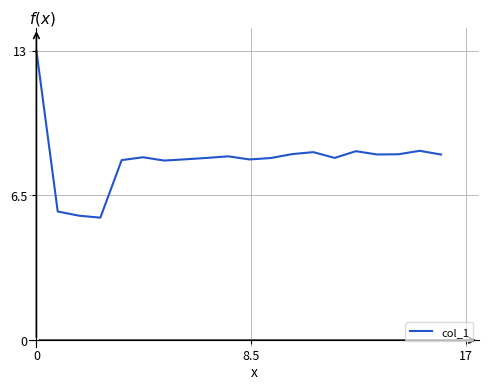

What is the maximum value shown in the chart?

13.0